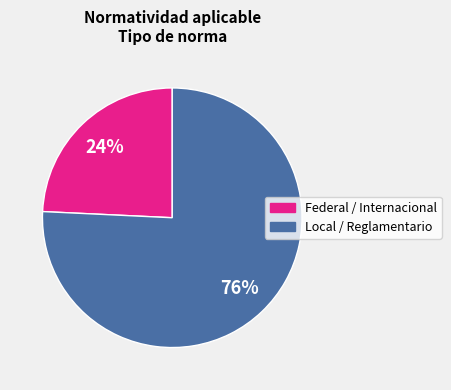

Count the number of slices in the pie.

2